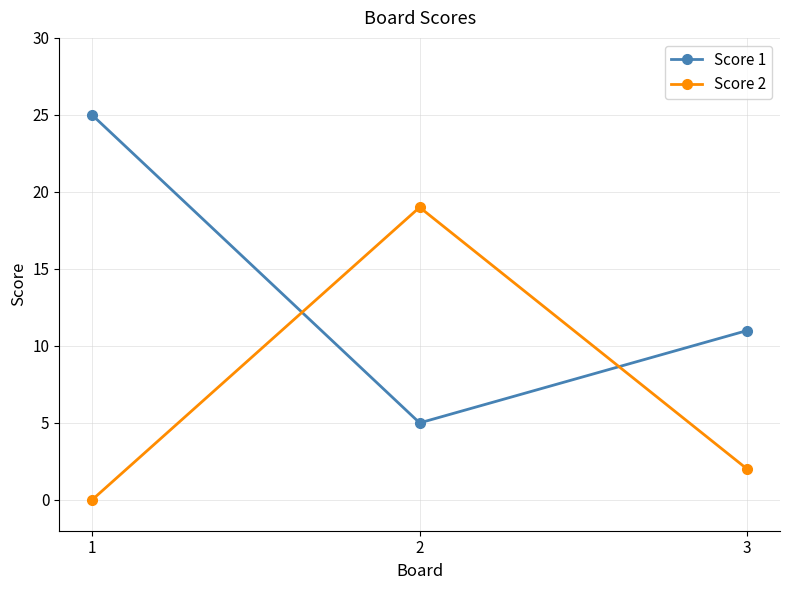

At how many categories does at least one series exceed 16?

2